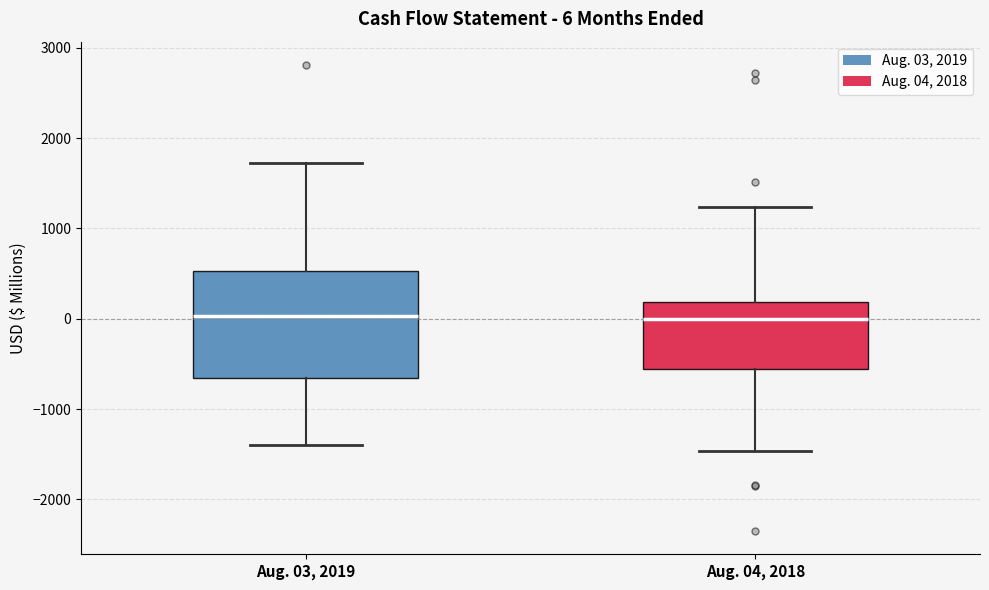

Which box is the tallest, from its lower edge to its upper edge?

Aug. 03, 2019